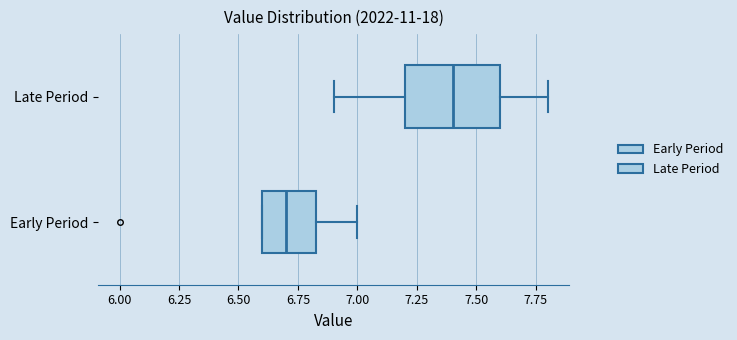

Which box is the widest, from its left edge to its right edge?

Late Period